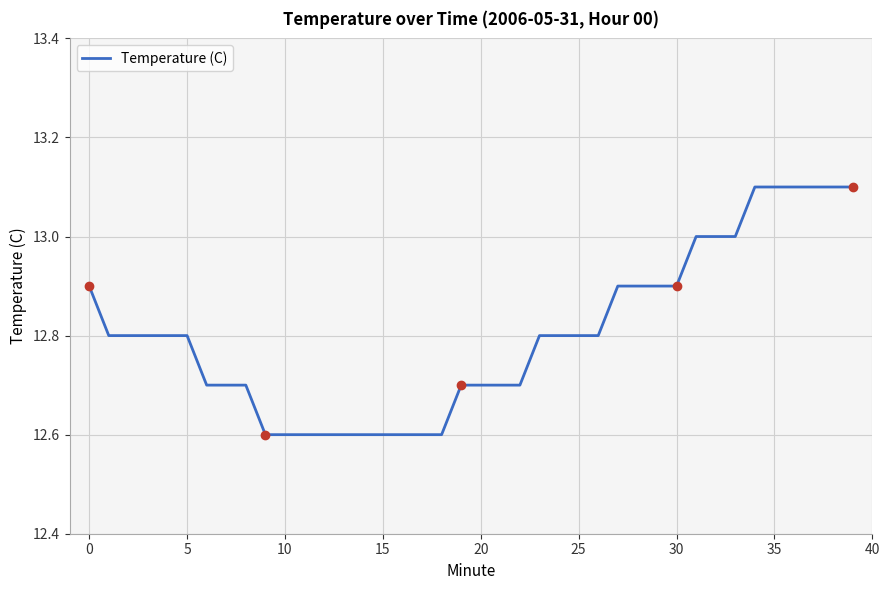

What is the smallest value displayed?

12.6